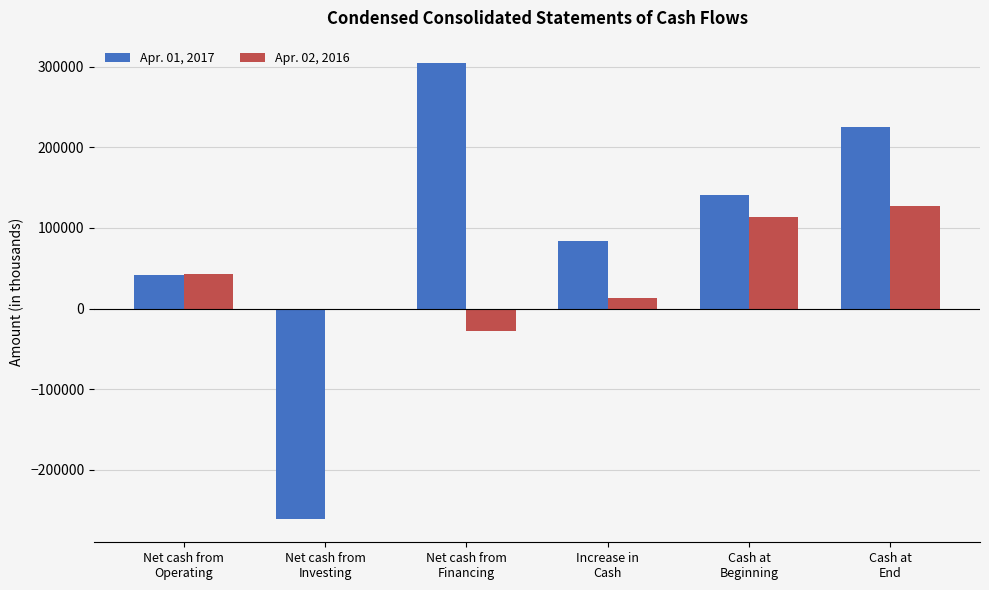

Which series has the largest total across all categories?

Apr. 01, 2017